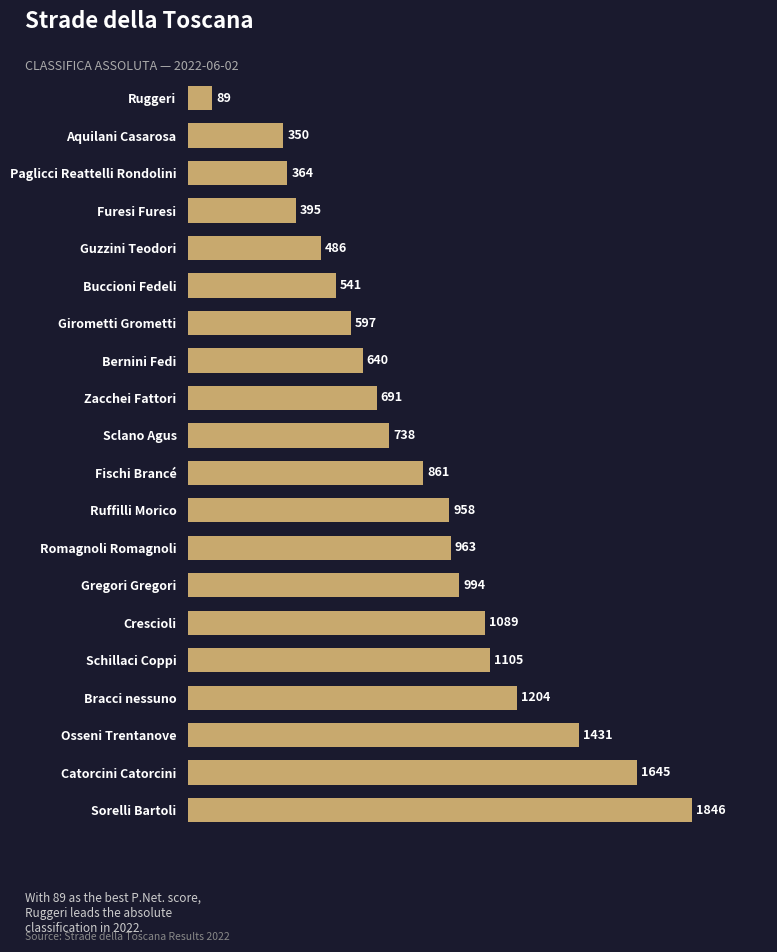

What is the change in value from Aquilani Casarosa to Schillaci Coppi?

+755